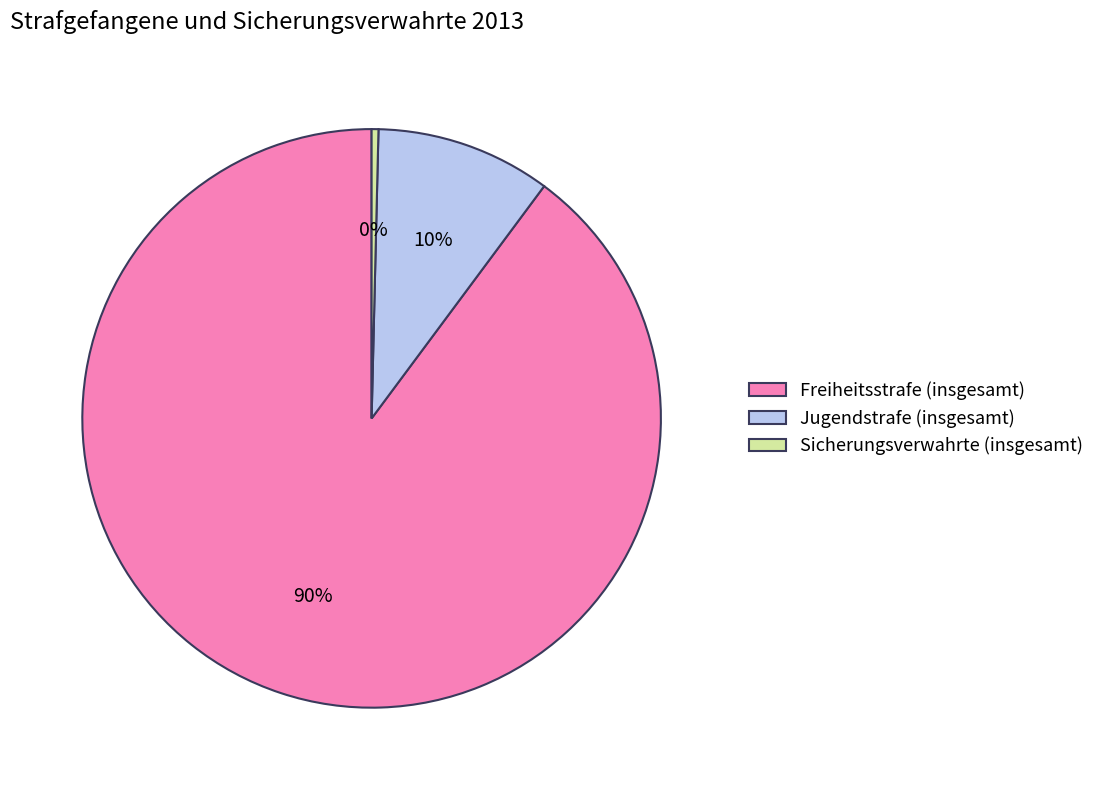

The Sicherungsverwahrte (insgesamt) slice represents 0% of the pie. True or false?

True